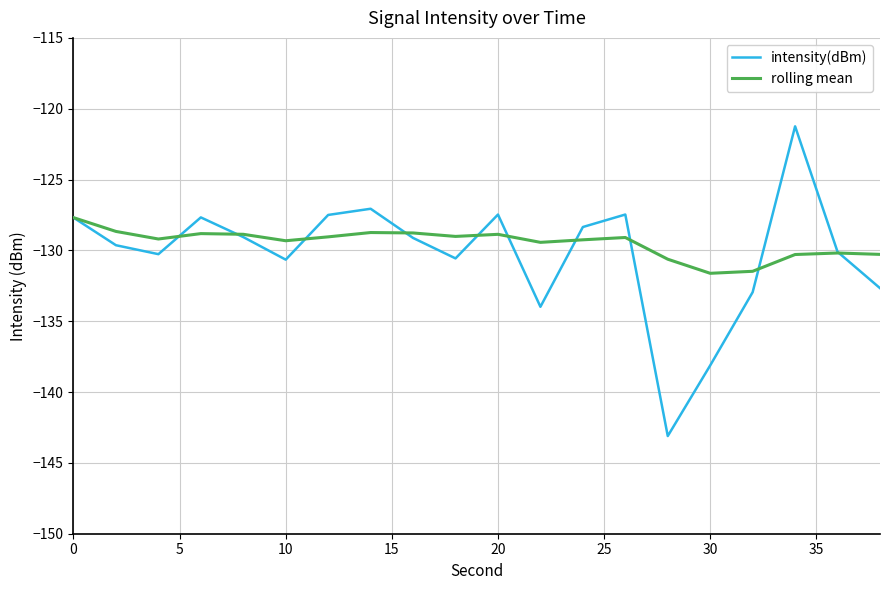

What is the minimum value shown in the chart?

-143.1